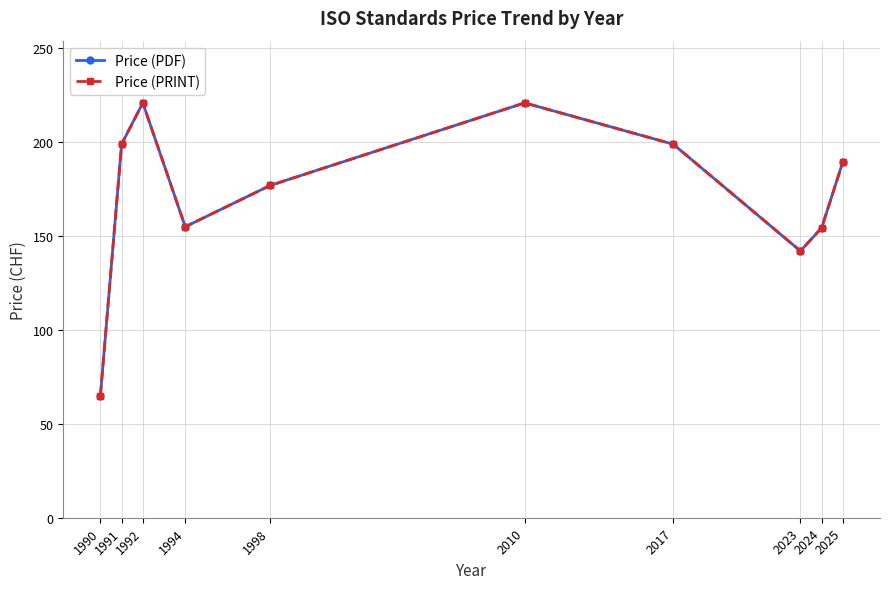

Is this an area chart (filled region under the line)?

No